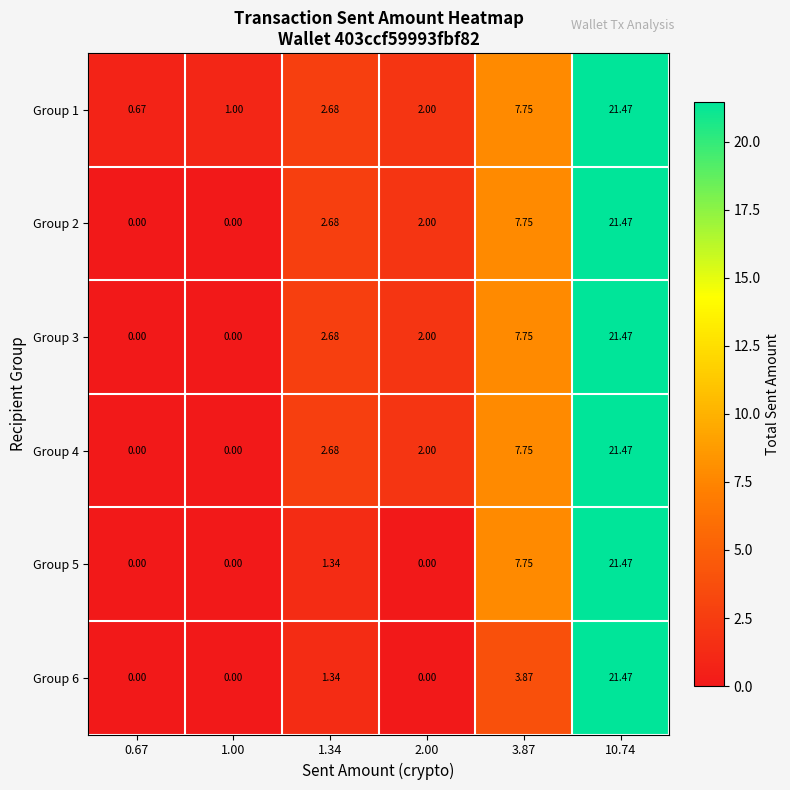

Which series has the largest total across all categories?

Group 1